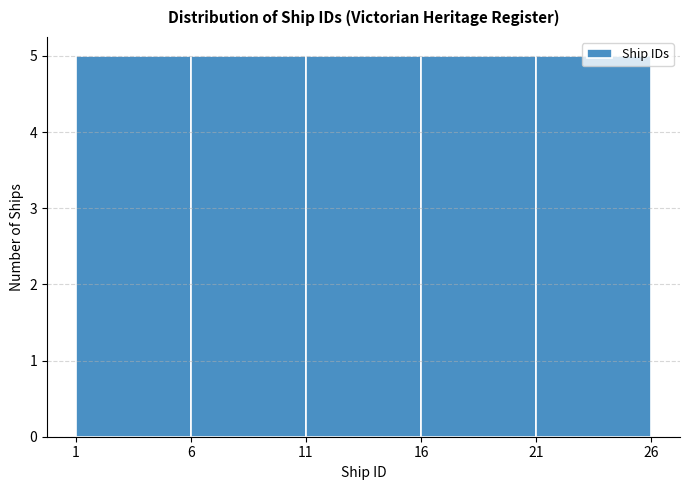

Reading left to right, transcribe this chart: for each bar, give the range it covers on the x-axis and its height. The values are not printed on the chart, so give them approximately, as read against the axis.

1 to 6: 5
6 to 11: 5
11 to 16: 5
16 to 21: 5
21 to 26: 5